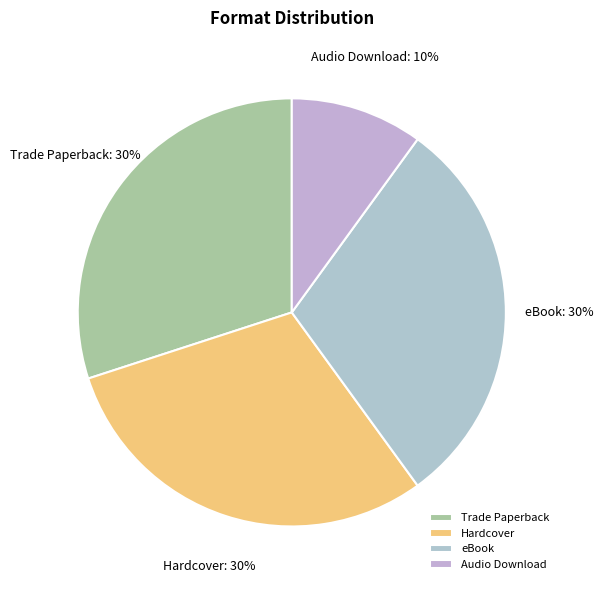

True or false: eBook accounts for 30% of the total.

True